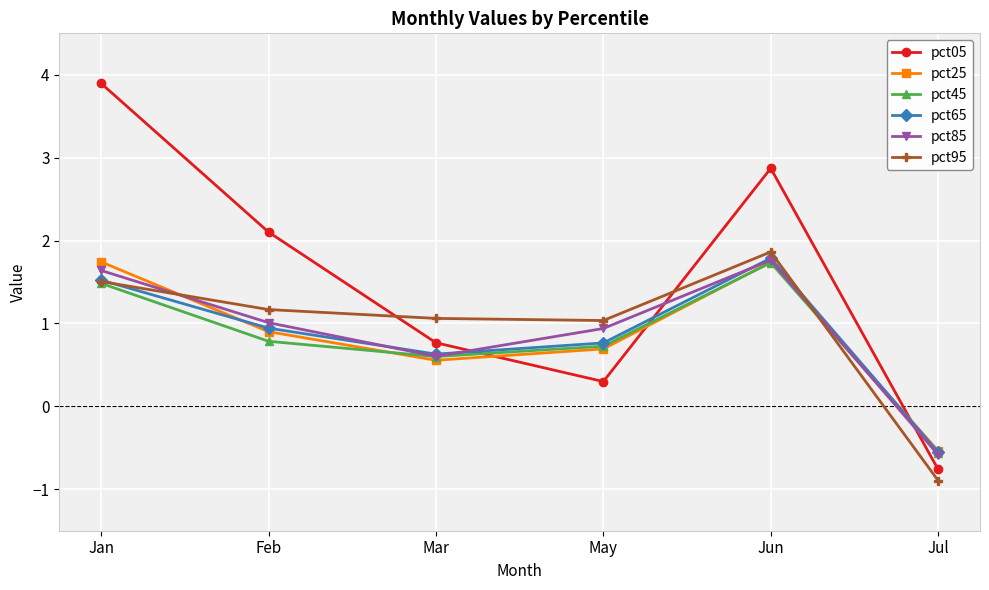

What is the difference between the second highest and second lowest values in the pct25 series?

1.2